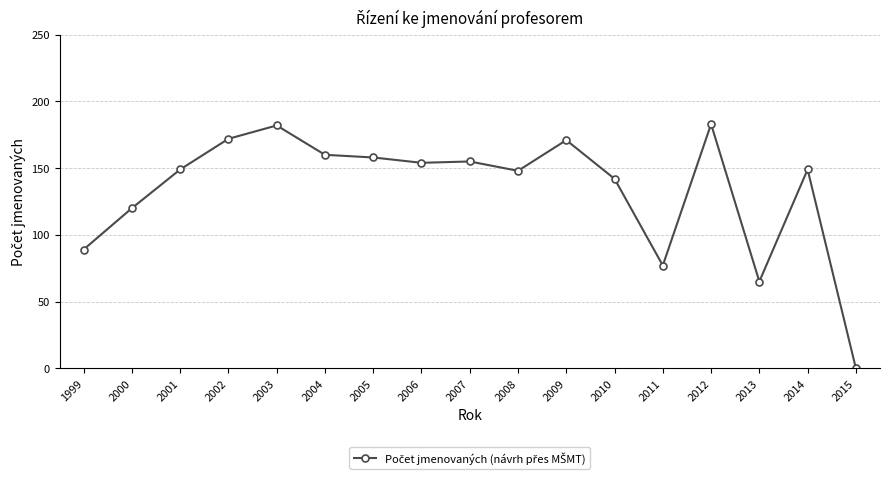

Count the number of categories in the chart.

17